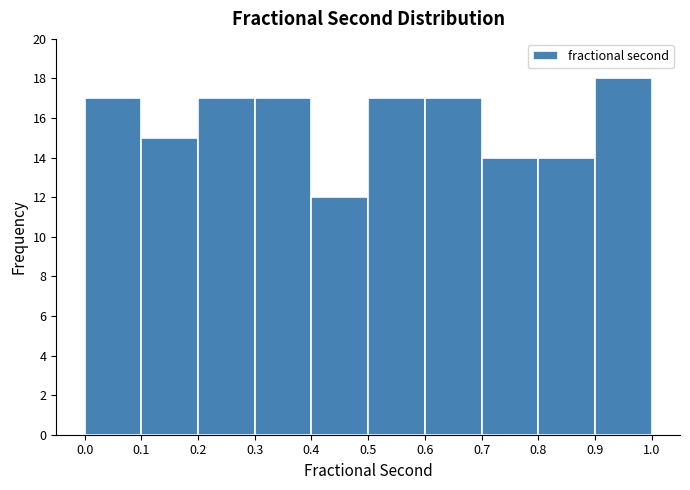

Reading left to right, transcribe this chart: for each bar, give the range it covers on the x-axis and its height. The values are not printed on the chart, so give them approximately, as read against the axis.

0.0 to 0.1: 17
0.1 to 0.2: 15
0.2 to 0.3: 17
0.3 to 0.4: 17
0.4 to 0.5: 12
0.5 to 0.6: 17
0.6 to 0.7: 17
0.7 to 0.8: 14
0.8 to 0.9: 14
0.9 to 1.0: 18